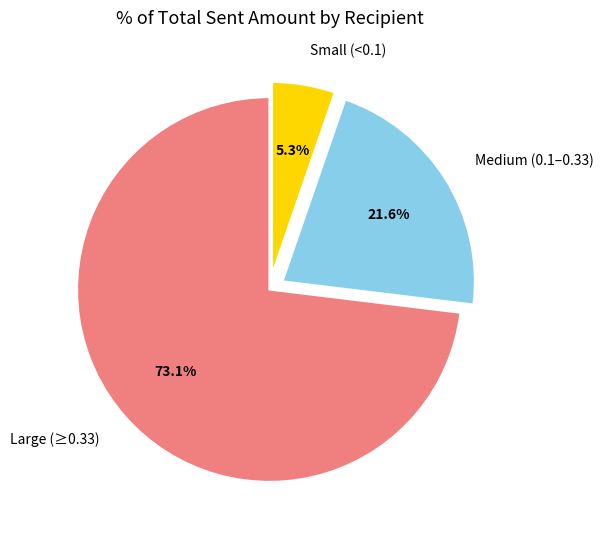

Rank the categories by value from lowest to highest.

Small (<0.1), Medium (0.1–0.33), Large (≥0.33)